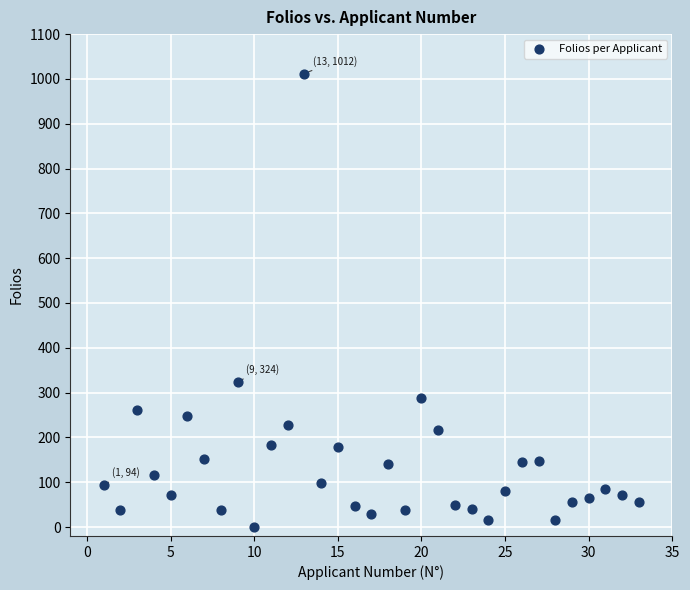

What is the range of Y values (max minus min)?

1012